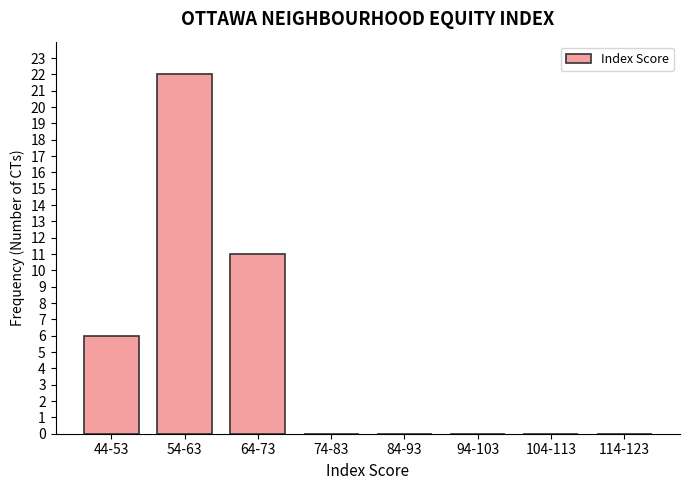

Reading left to right, transcribe all the data shown in this chart.

44-53=6	54-63=22	64-73=11	74-83=0	84-93=0	94-103=0	104-113=0	114-123=0